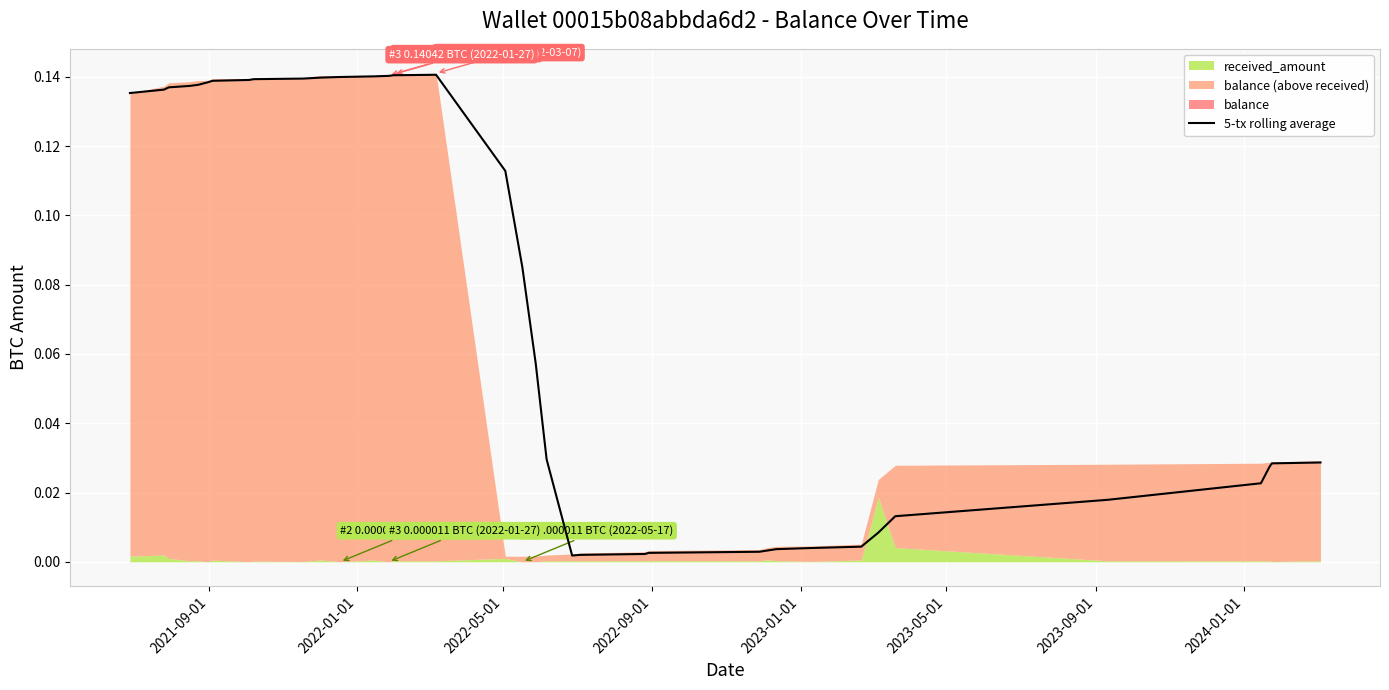

What is the difference between the maximum and second lowest values?

0.1